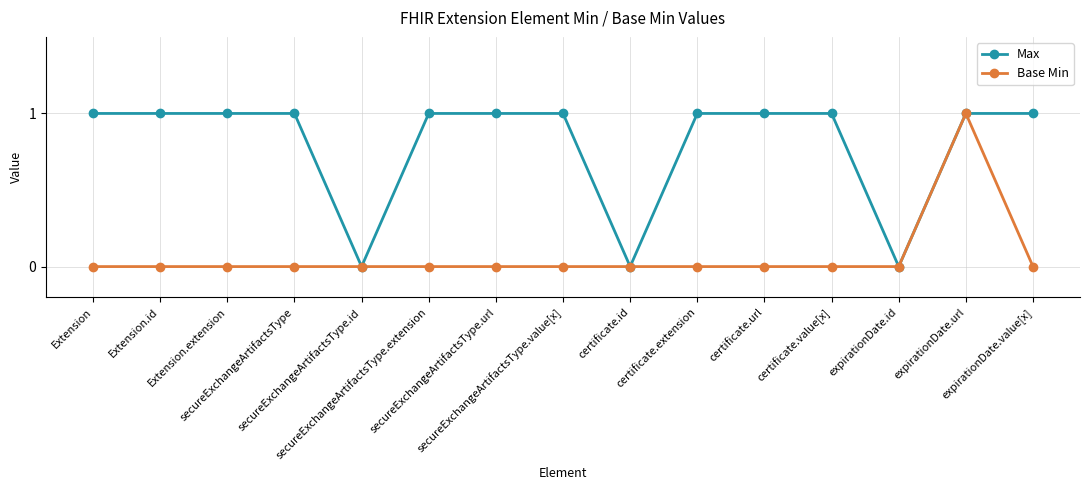

What are all the series names shown in the legend?

Max, Base Min